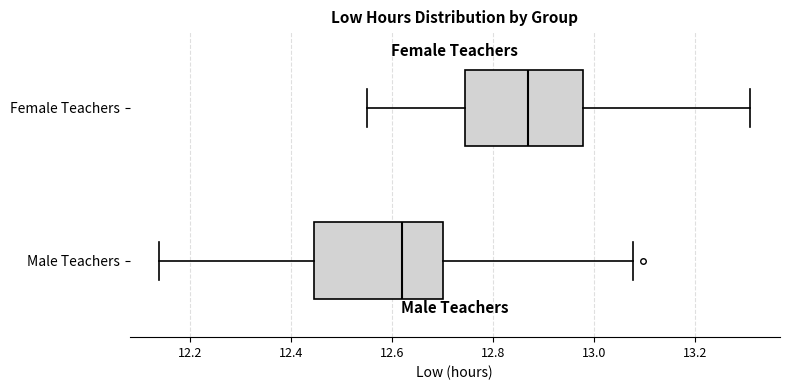

Reading bottom to top, transcribe this box plot: for each box, give where its median line is, the range the box spans, and where its two whiskers end, as read against the x-axis. The values are not printed on the chart, so give them approximately, as read against the axis.

Male Teachers: median 12.62, box 12.44 to 12.70, whiskers 12.14 to 13.08
Female Teachers: median 12.88, box 12.74 to 12.98, whiskers 12.56 to 13.32